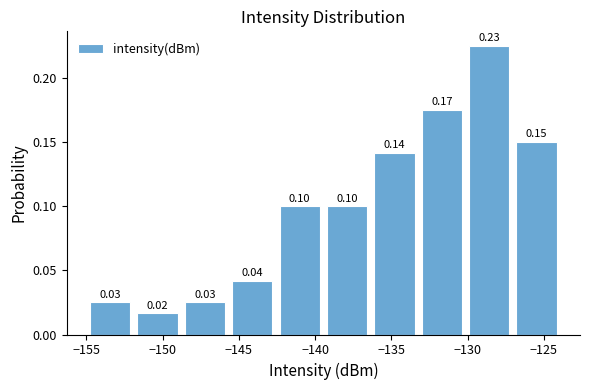

Over which range of the x-axis is the bar tallest?

-130.0 to -127.0